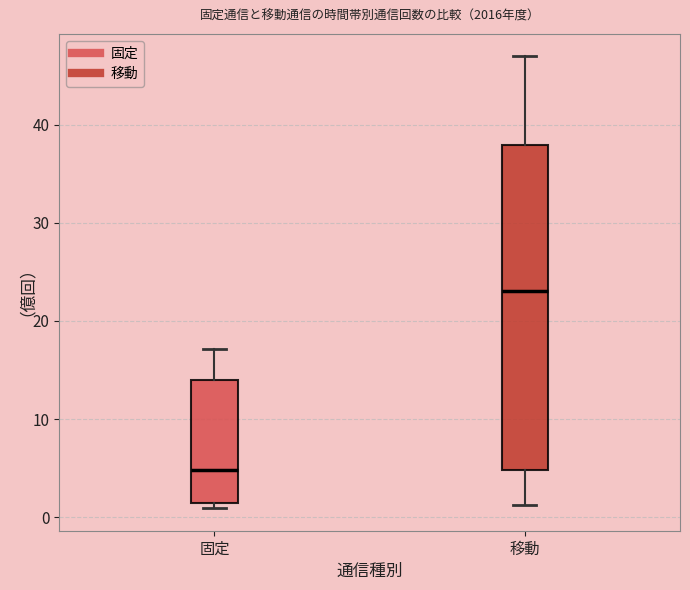

Reading left to right, read every box against the y-axis: the position of its median line, the range the box covers, and the ends of its whiskers. The values are not printed on the chart, so give them approximately, as read against the axis.

固定: median 5, box 1 to 14, whiskers 1 (just below the box's lower edge) to 17
移動: median 23, box 5 to 38, whiskers 1 to 47